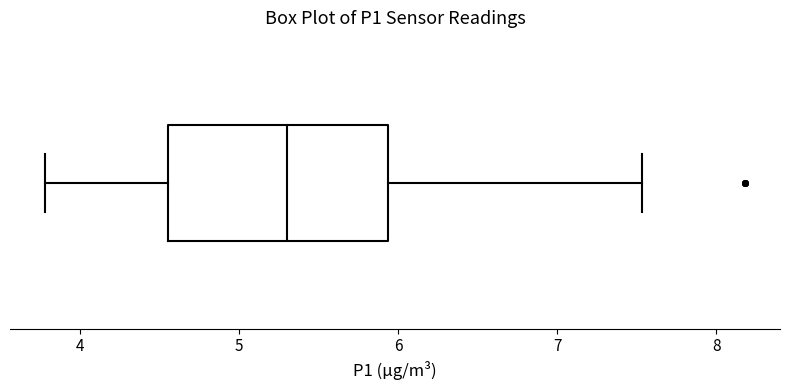

Where does the median line of the box sit on the x-axis? The values are not printed on the chart, so give them approximately, as read against the axis.

5.3